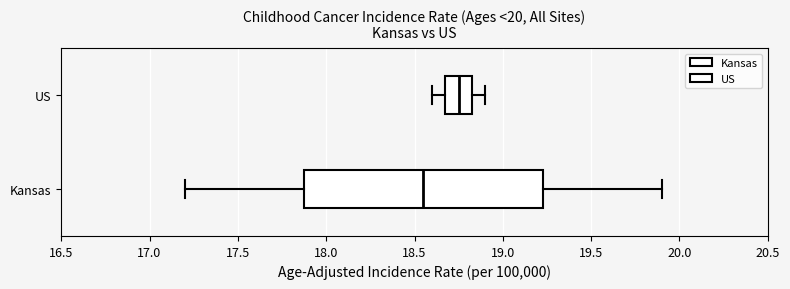

Which box has the furthest to the right median line?

US